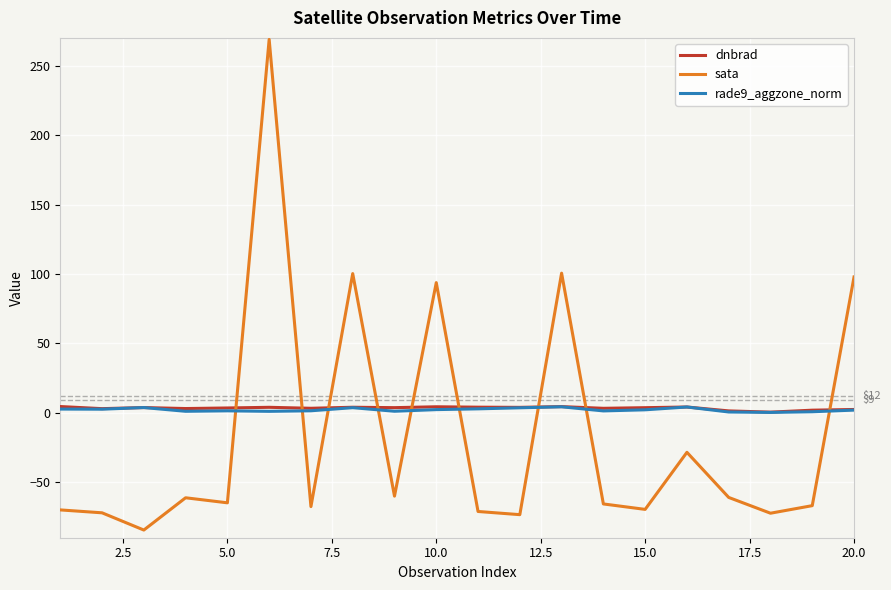

What is the smallest value displayed?

-84.5